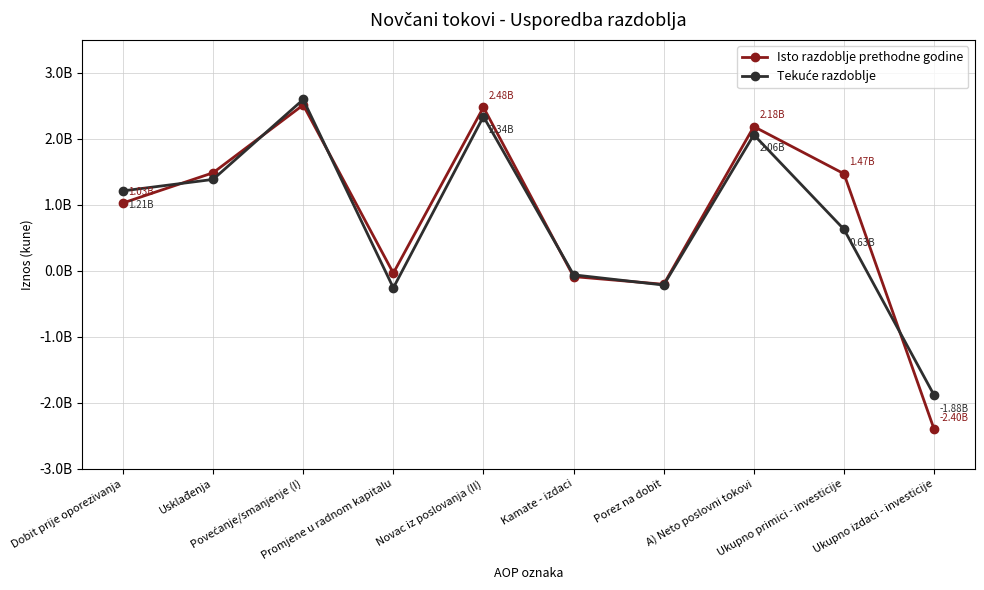

At how many categories does at least one series exceed 185487525?

6